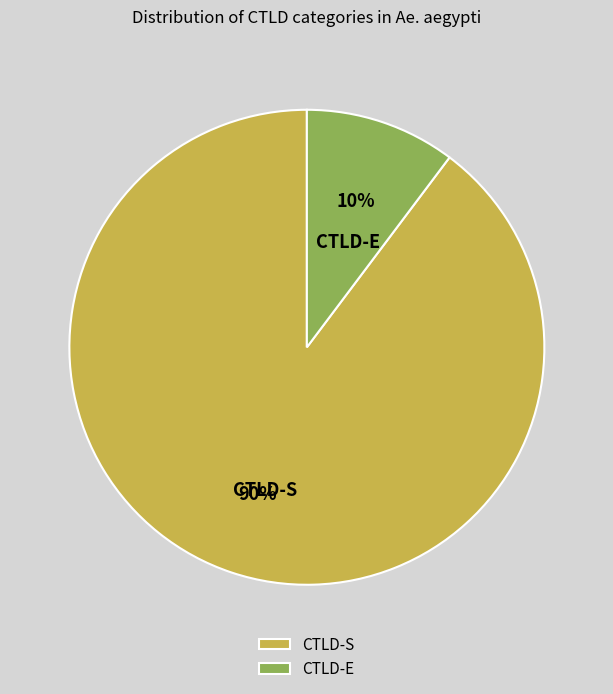

True or false: CTLD-S accounts for 90% of the total.

True